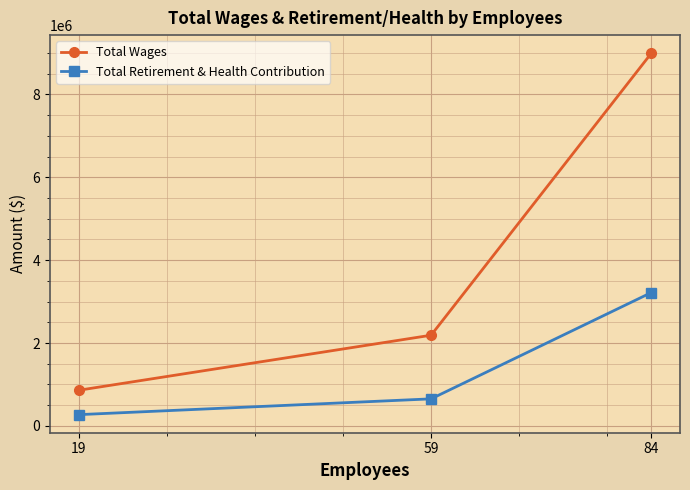

At which label is Total Wages closest to 4927582?

59